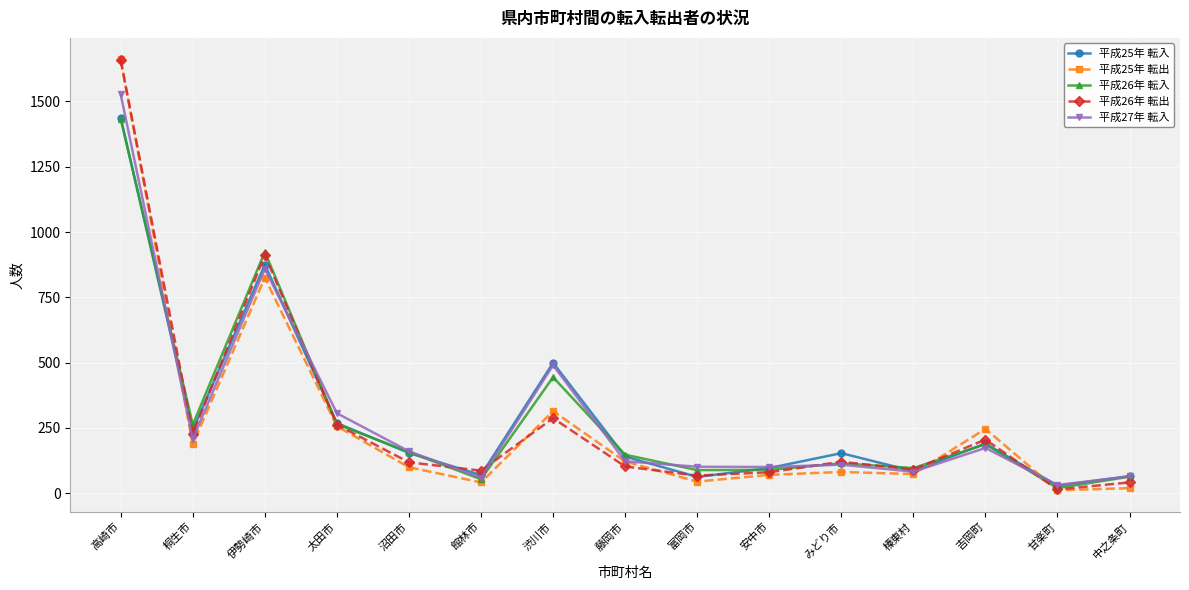

How many lines are shown in the chart?

5